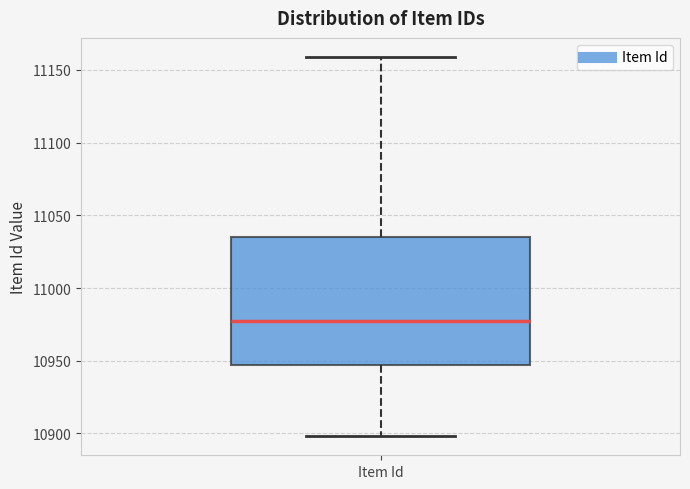

Read this box plot against the y-axis: the position of the median line, the range covered by the box, and the ends of both whiskers. The values are not printed on the chart, so give them approximately, as read against the axis.

median 10980, box 10945 to 11035, whiskers 10900 to 11160